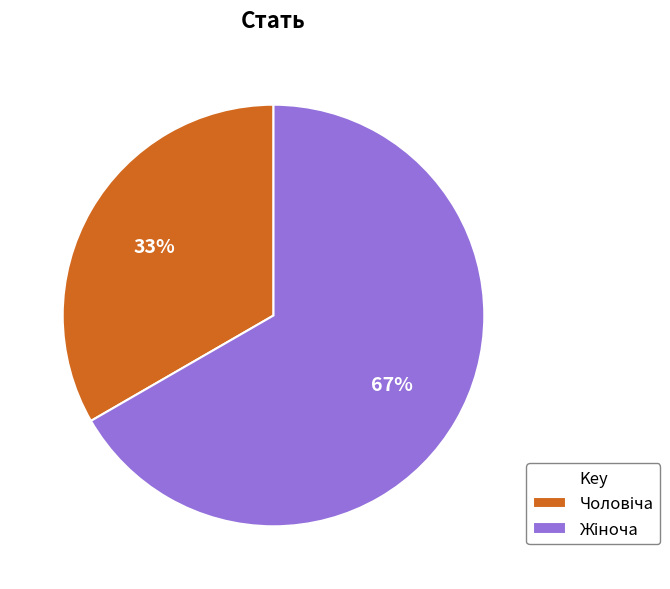

To the nearest percent, what is the average slice percentage?

50%